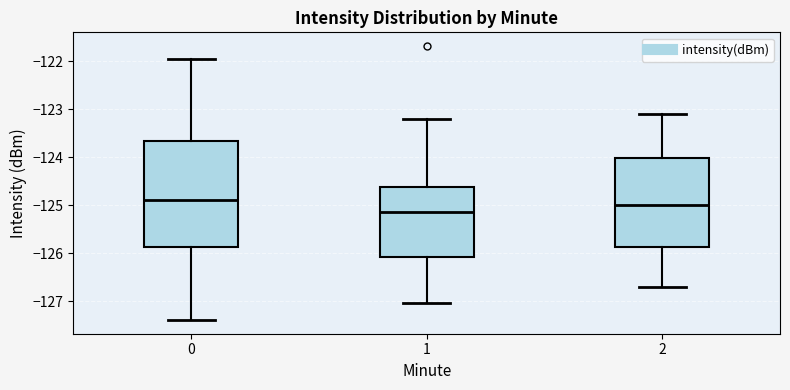

Where is the upper edge of the box at x = 2 on the y-axis? The values are not printed on the chart, so give them approximately, as read against the axis.

-124.0